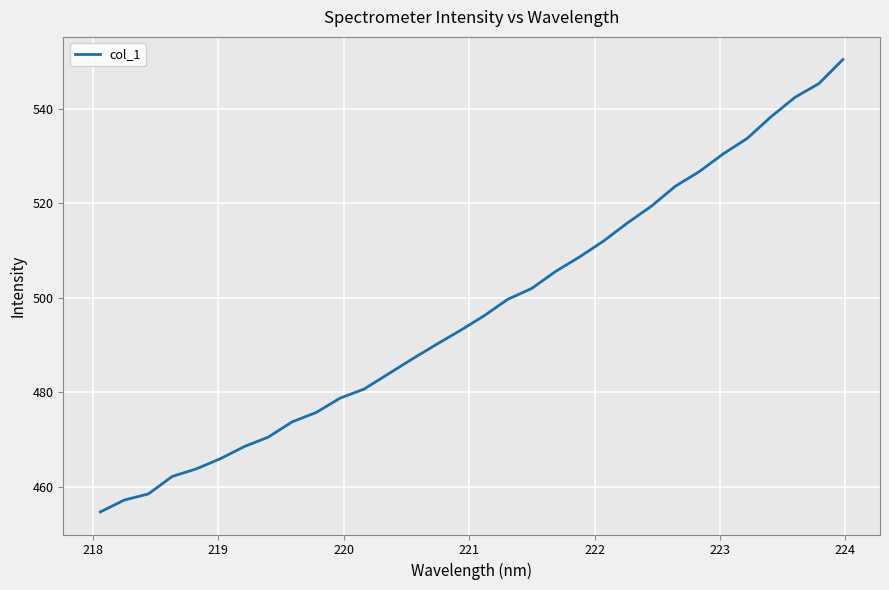

What is the difference between the maximum and minimum values?

95.6